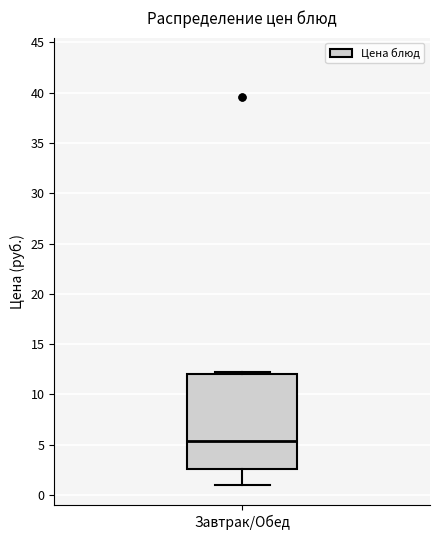

Transcribe this box plot: give where the median line is, the range the box spans, and where the two whiskers end, as read against the y-axis. The values are not printed on the chart, so give them approximately, as read against the axis.

median 5.5, box 2.5 to 12.0, whiskers 1.0 to 12.5